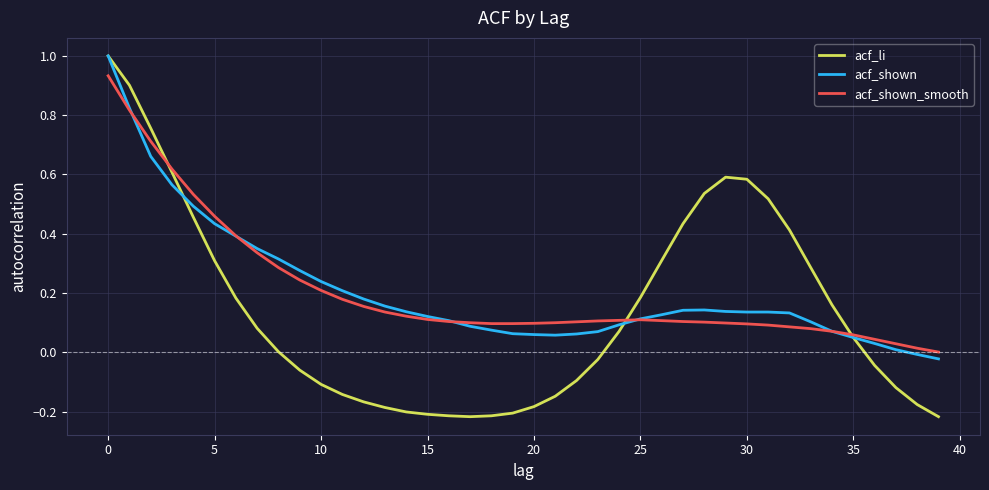

Which series has the widest spread of values?

acf_li